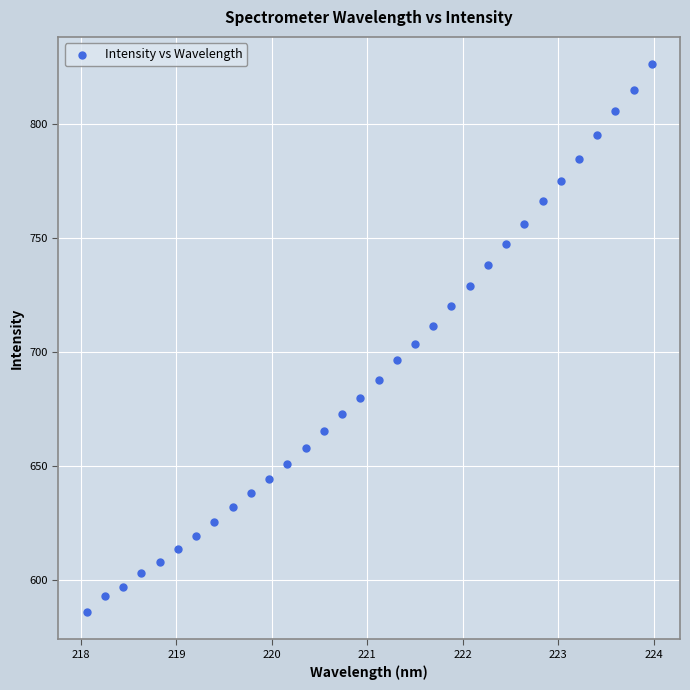

What is the range of Y values (max minus min)?

240.1